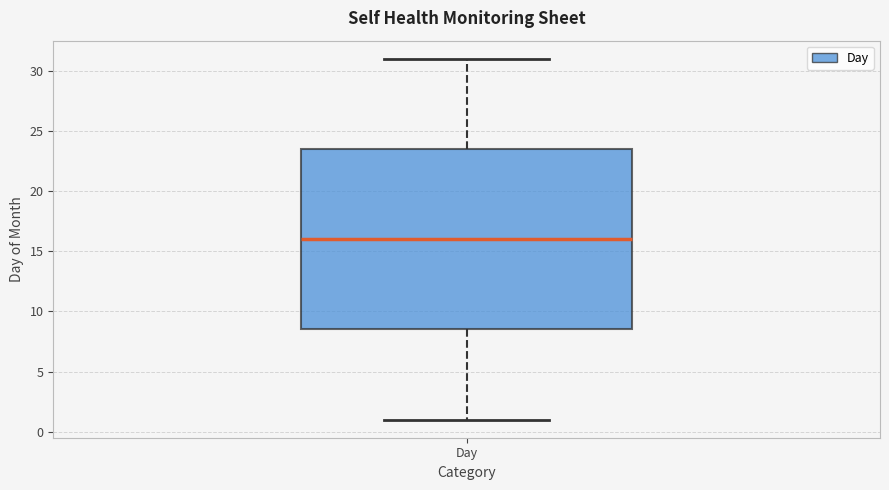

Transcribe this box plot: give where the median line is, the range the box spans, and where the two whiskers end, as read against the y-axis. The values are not printed on the chart, so give them approximately, as read against the axis.

median 16.0, box 8.5 to 23.5, whiskers 1.0 to 31.0